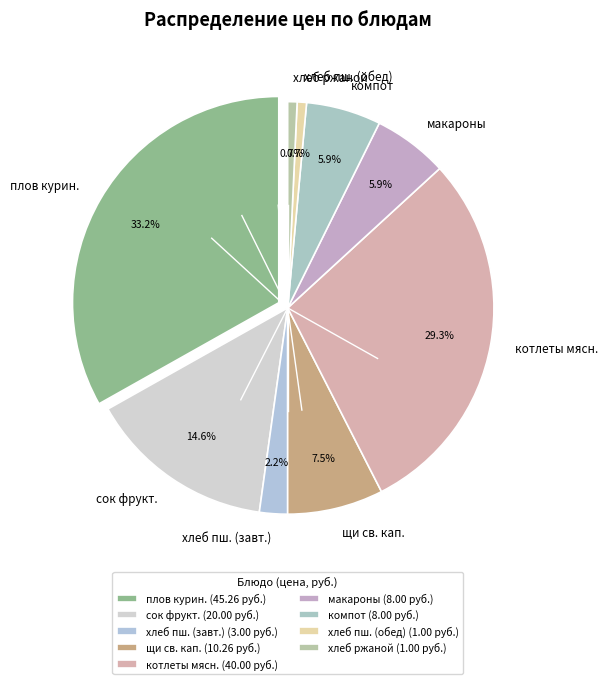

Is there a majority slice in this chart?

No